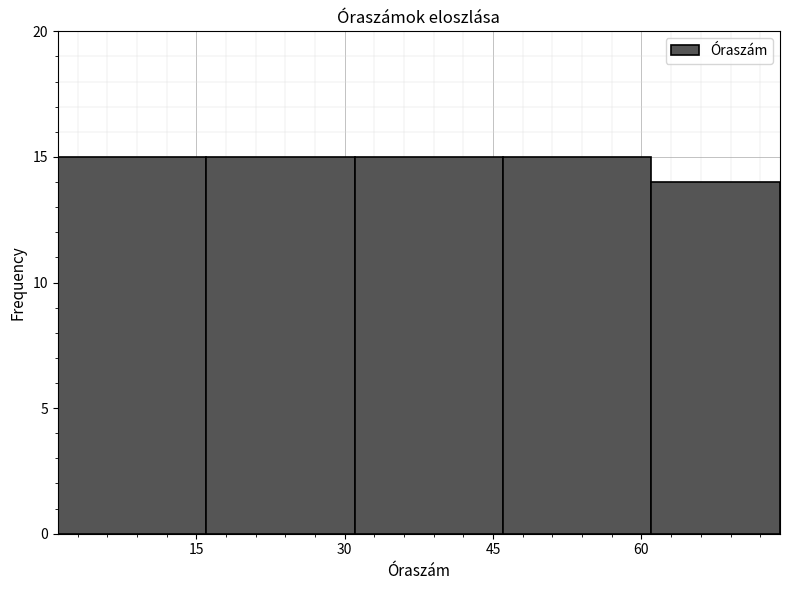

Reading left to right, list every bar in this chart as the range it spans on the x-axis followed by its height. Neither the bar edges nor the heights are printed on the chart, so give them approximately, as read against the axes.

1 to 16: 15
16 to 31: 15
31 to 46: 15
46 to 61: 15
61 to 74: 14